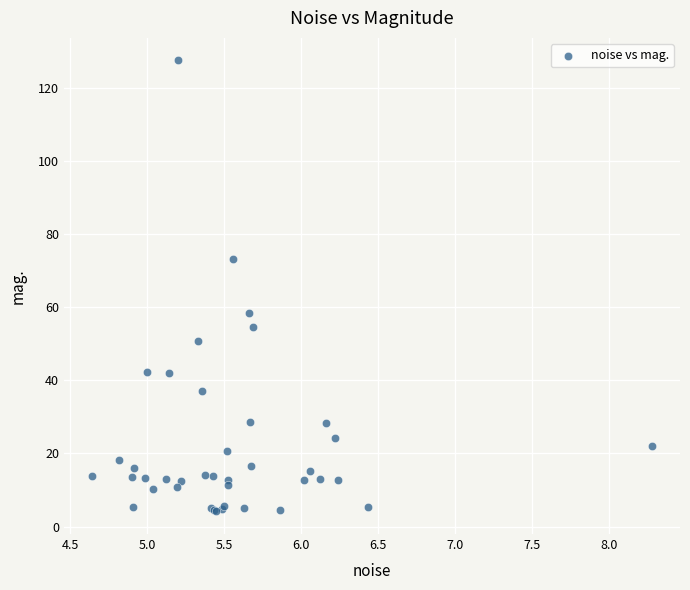

What Y value in the scatter plot is closest to 65?

58.5